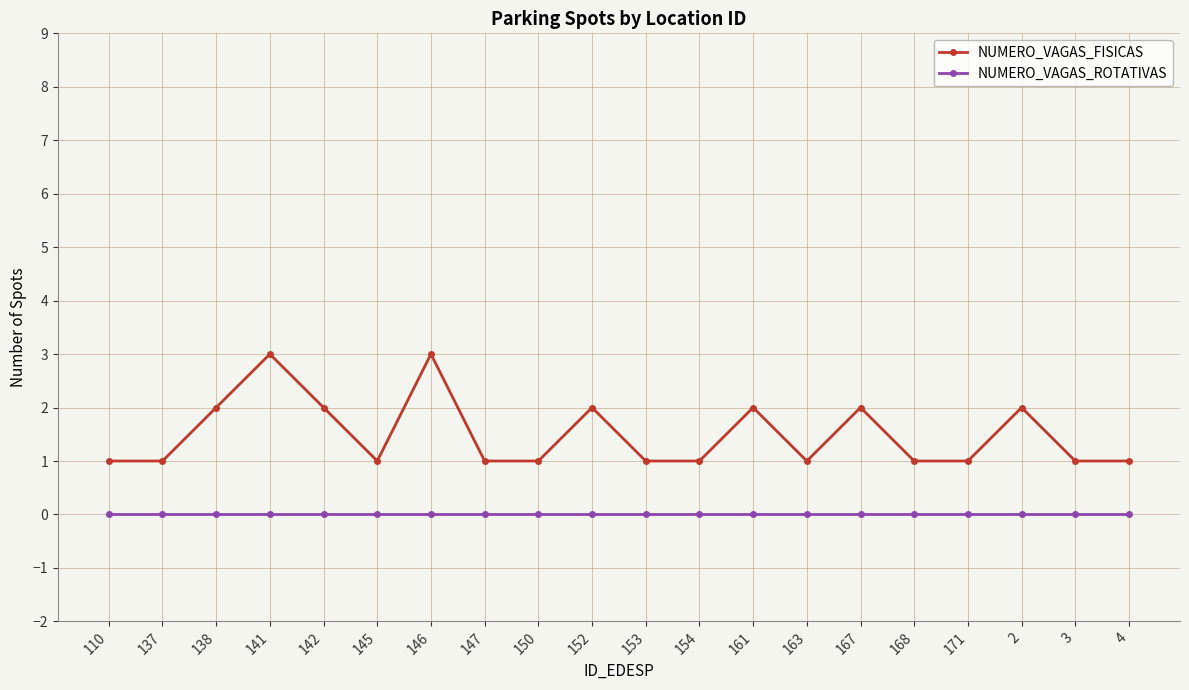

What position from the right is 146?

14